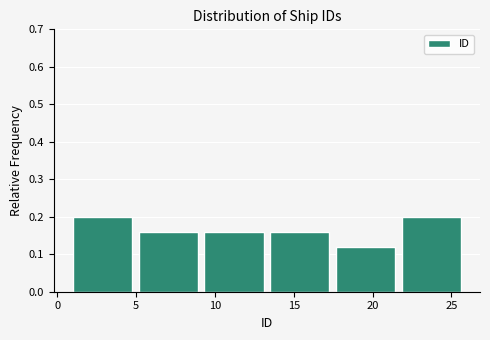

Reading left to right, list every bar in this chart as the range it spans on the x-axis followed by its height. Neither the bar edges nor the heights are printed on the chart, so give them approximately, as read against the axes.

1.0 to 5.0: 0.20
5.0 to 9.5: 0.16
9.5 to 13.5: 0.16
13.5 to 17.5: 0.16
17.5 to 22.0: 0.12
22.0 to 26.0: 0.20